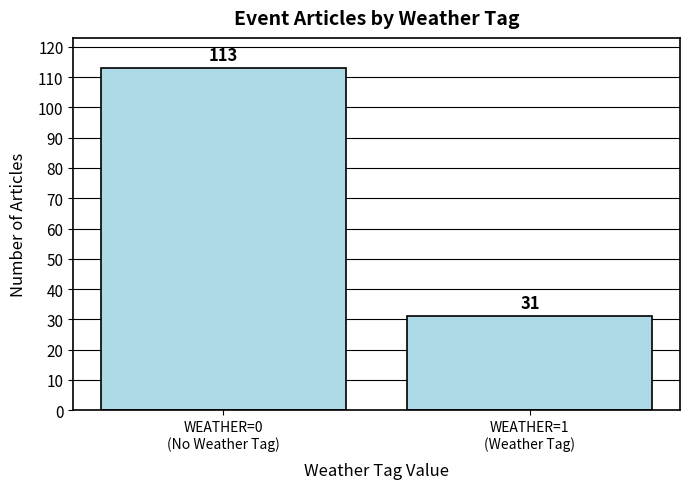

Reading left to right, transcribe all the data shown in this chart.

113	31